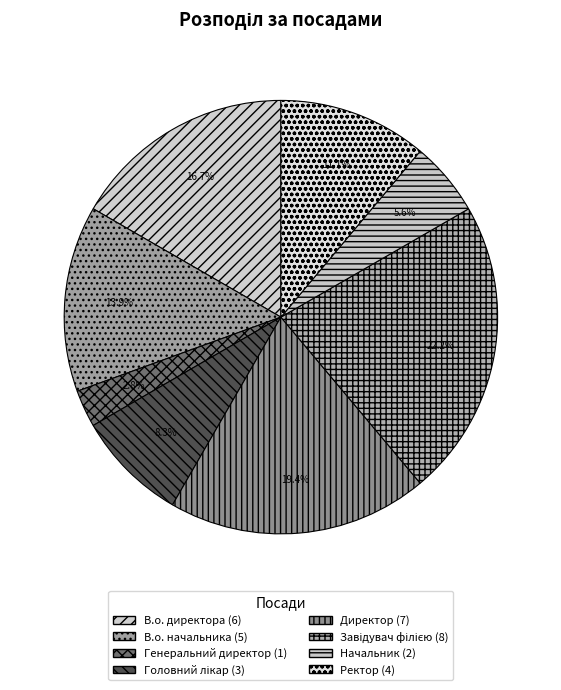

Which has a higher value, Генеральний директор or Директор?

Директор